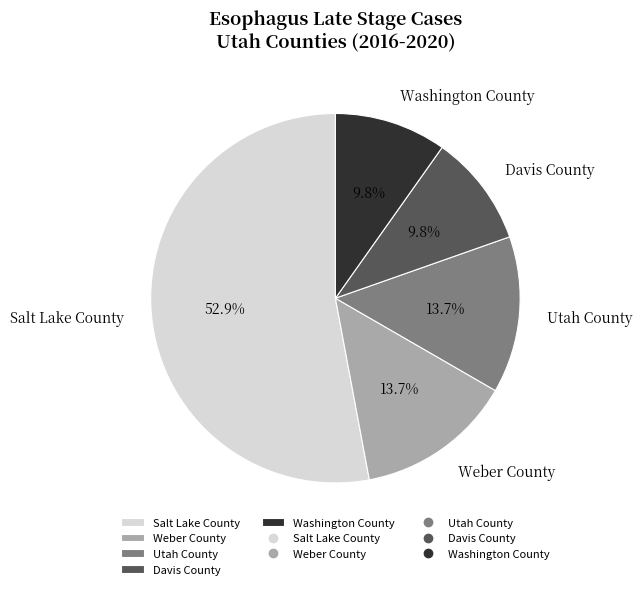

How much of the chart is everything except Washington County?

90.2%